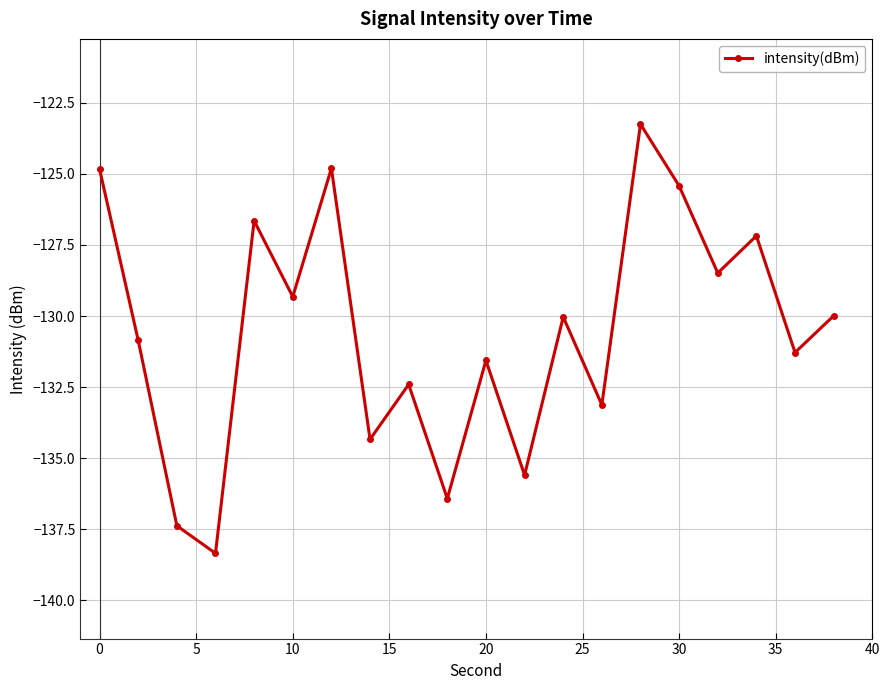

What is the difference between the maximum and second lowest values?

14.1